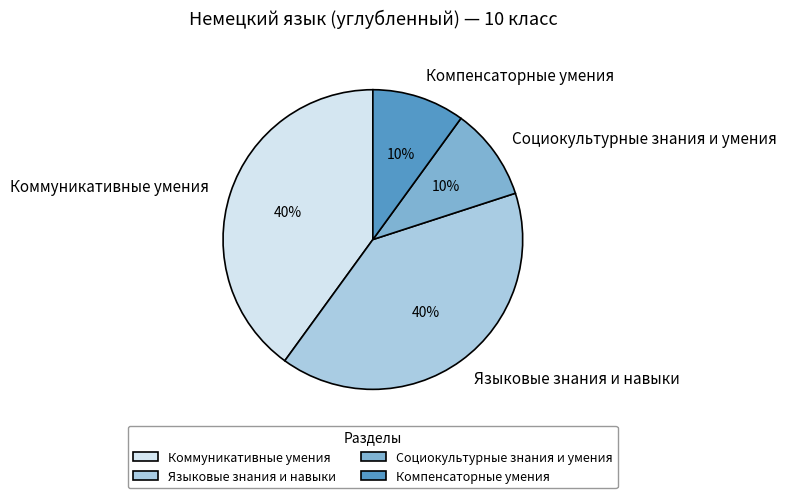

To the nearest percent, what is the difference between the largest and smallest slice percentages?

30%